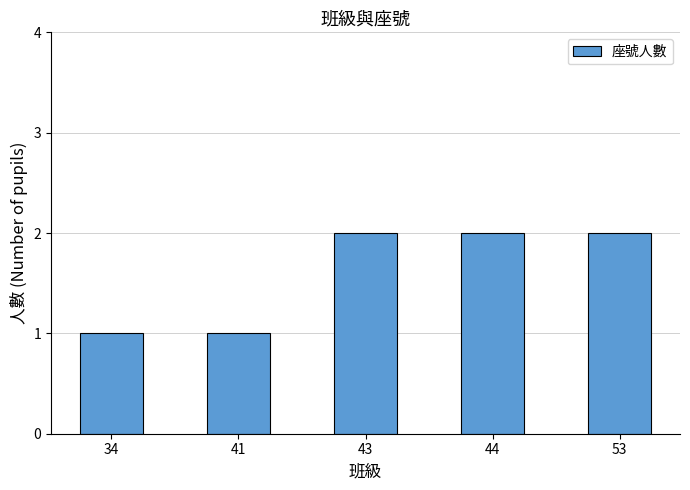

The value at 34 is 1. True or false?

True